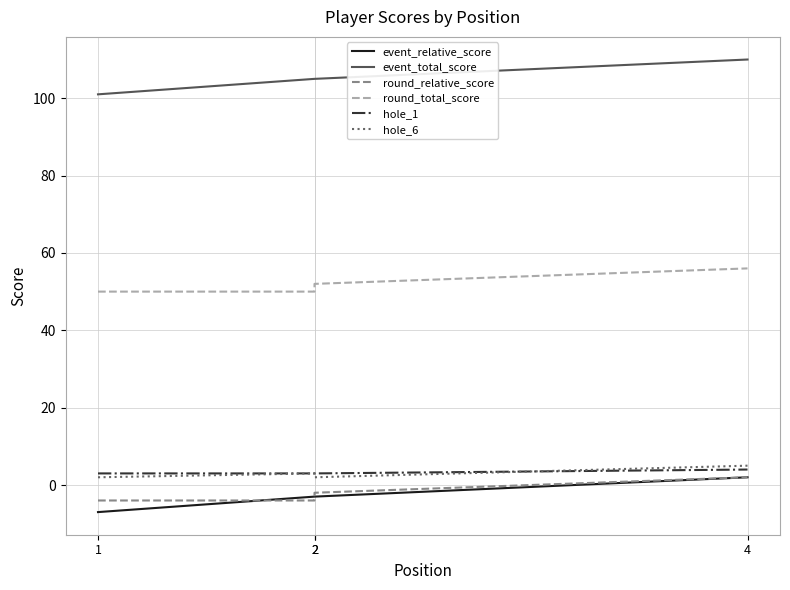

Where does the event_relative_score series first go above -3?

4